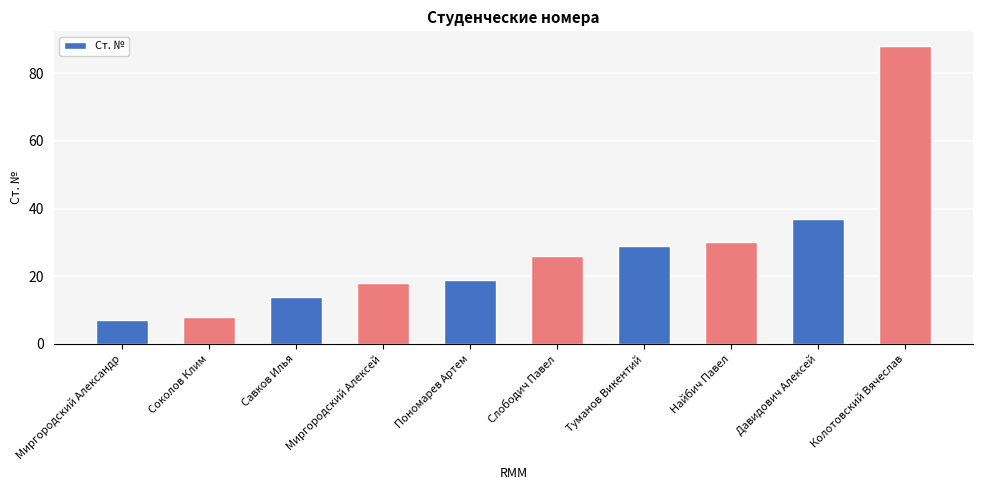

What is the difference between the maximum and minimum values?

81